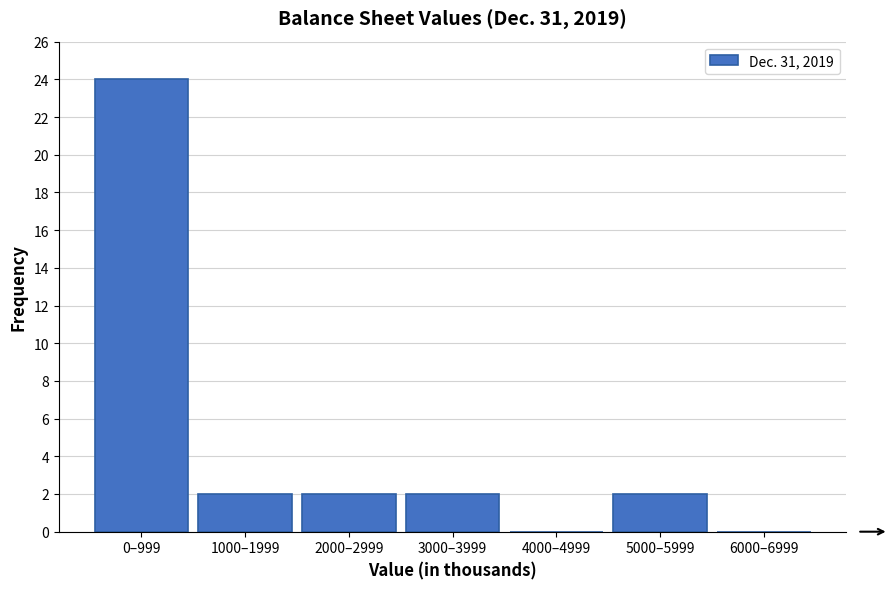

Reading left to right, extract all data points from this chart.

0–999=24	1000–1999=2	2000–2999=2	3000–3999=2	4000–4999=0	5000–5999=2	6000–6999=0